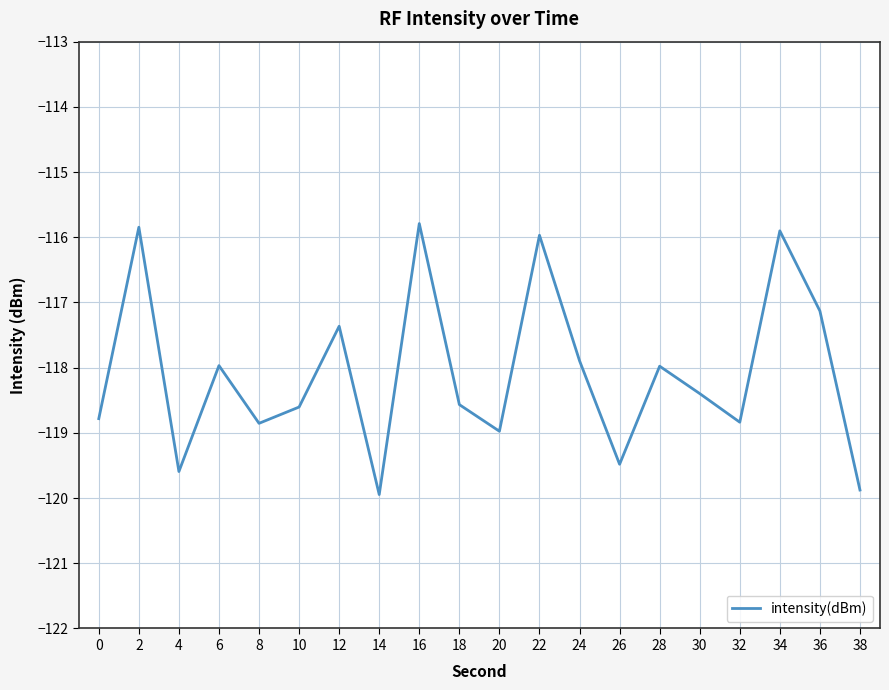

Where is the data nearest to the value -117?

36